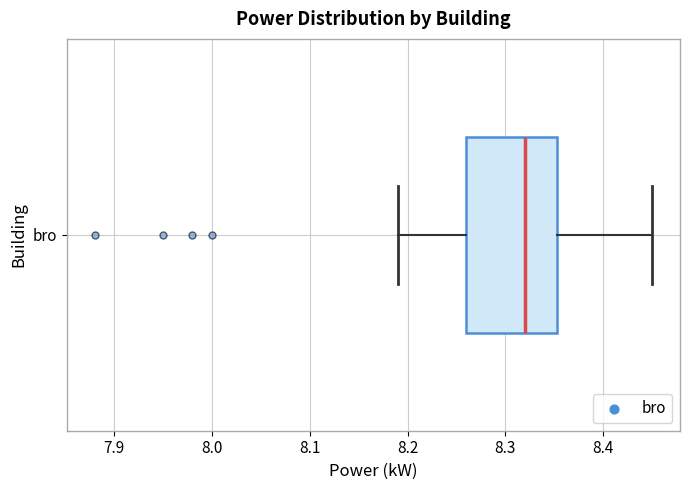

Read this box plot against the x-axis: the position of the median line, the range covered by the box, and the ends of both whiskers. The values are not printed on the chart, so give them approximately, as read against the axis.

median 8.32, box 8.26 to 8.35, whiskers 8.19 to 8.45